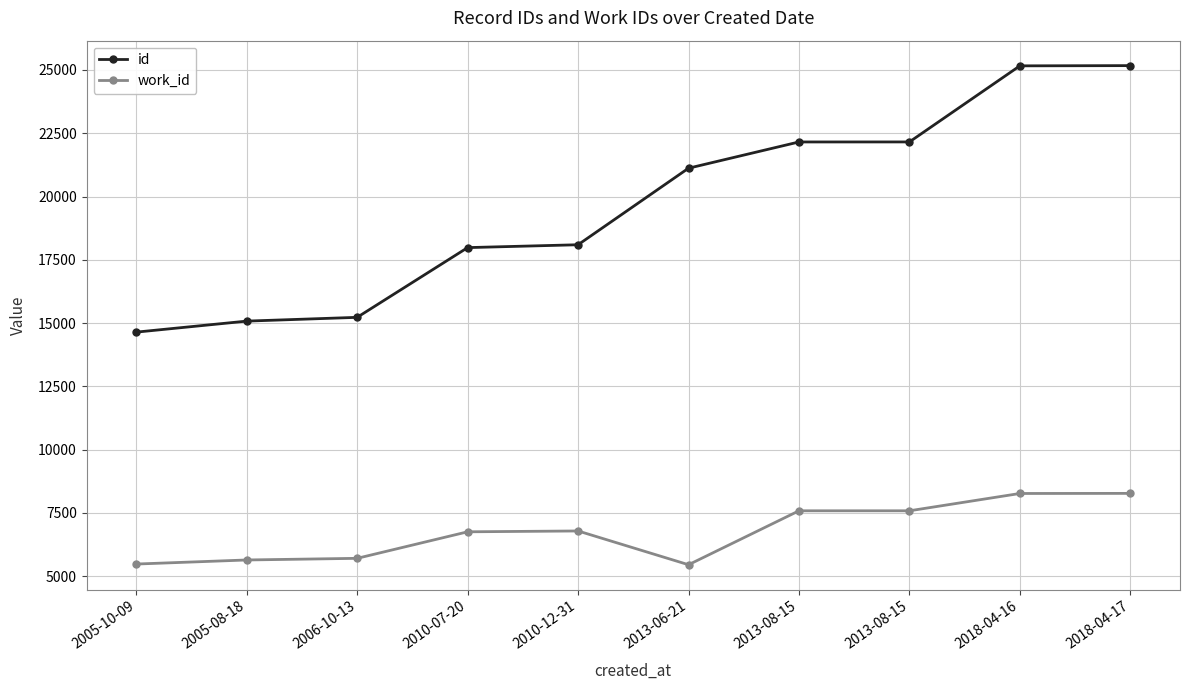

How many data points in work_id are less than 6786?

5